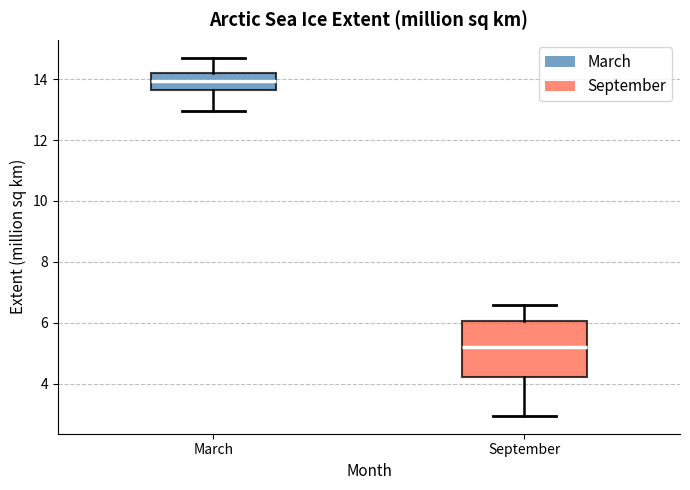

Where does the lower whisker of the box for September end on the y-axis? The values are not printed on the chart, so give them approximately, as read against the axis.

3.0